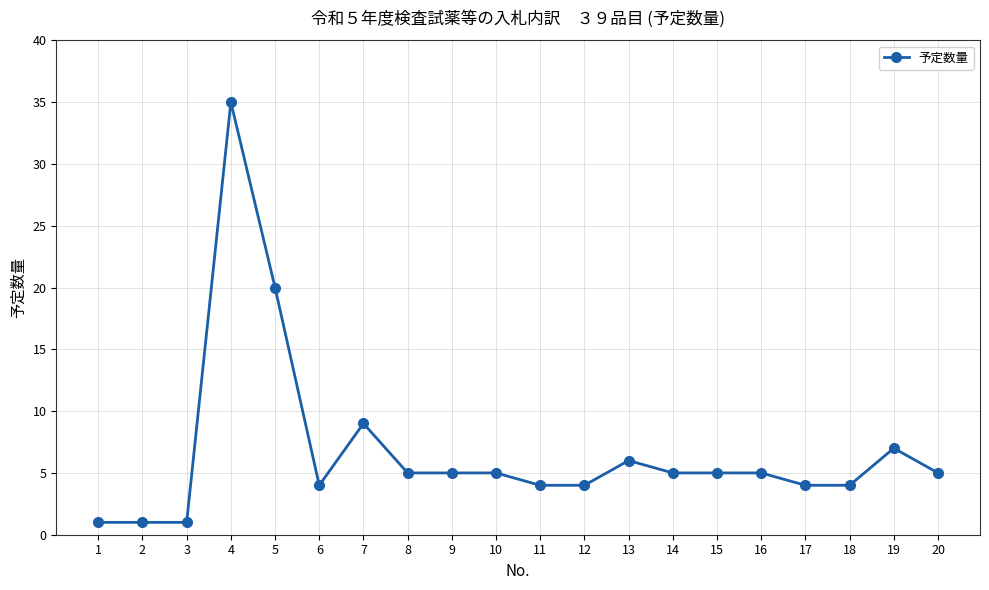

Count the number of categories in the chart.

20